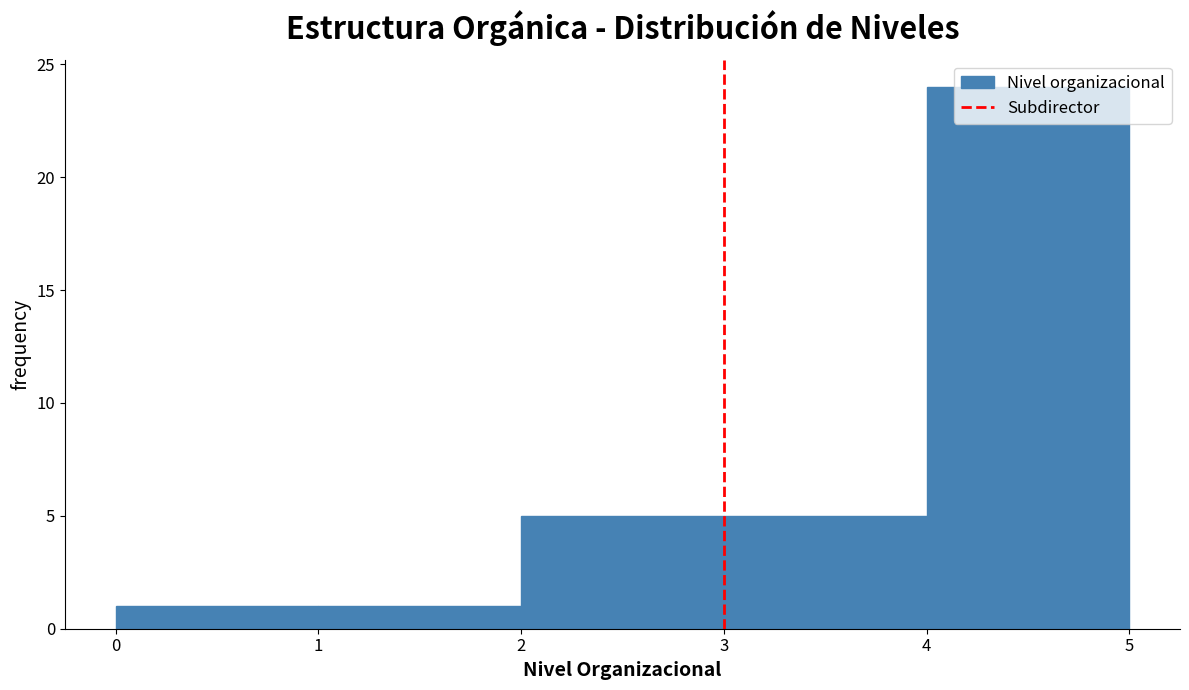

Reading left to right, transcribe this chart: for each bar, give the range it covers on the x-axis and its height. The values are not printed on the chart, so give them approximately, as read against the axis.

0 to 1: 1
1 to 2: 1
2 to 3: 5
3 to 4: 5
4 to 5: 24